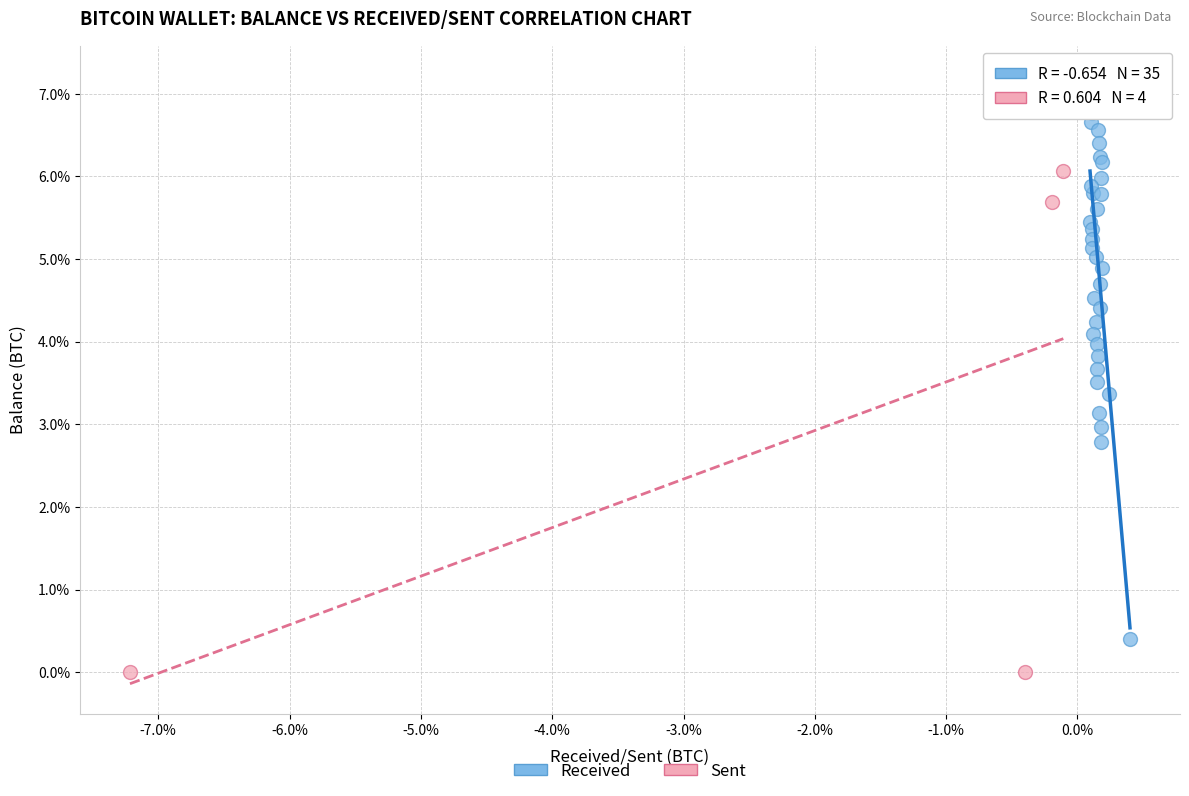

What are all the series names shown in the legend?

Received, Sent